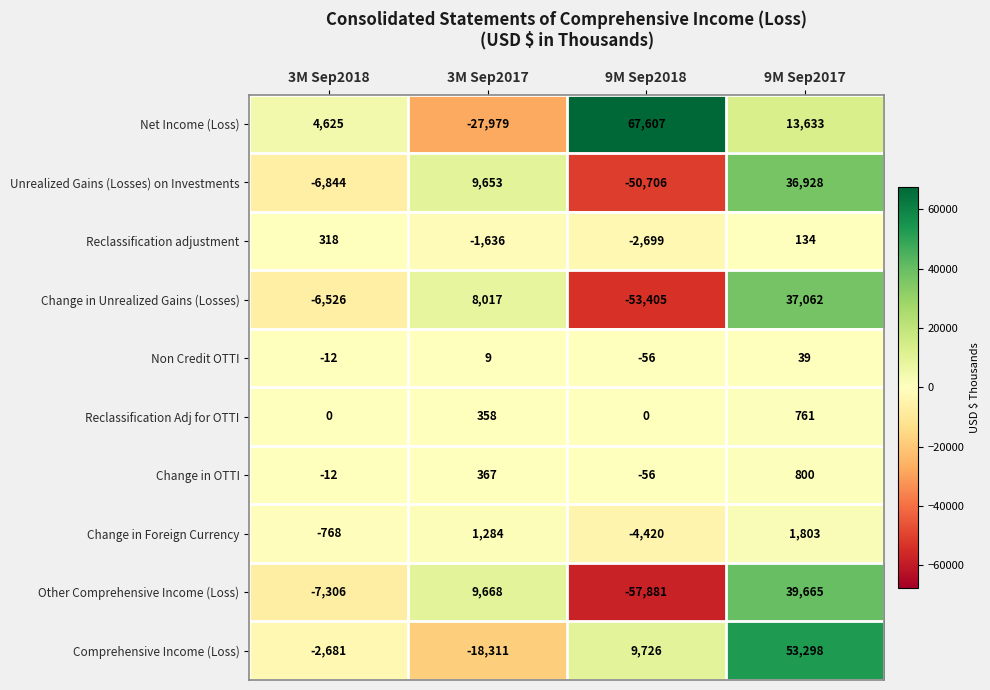

Count the Other Comprehensive Income (Loss) values in the range -7306 to 39665.

3